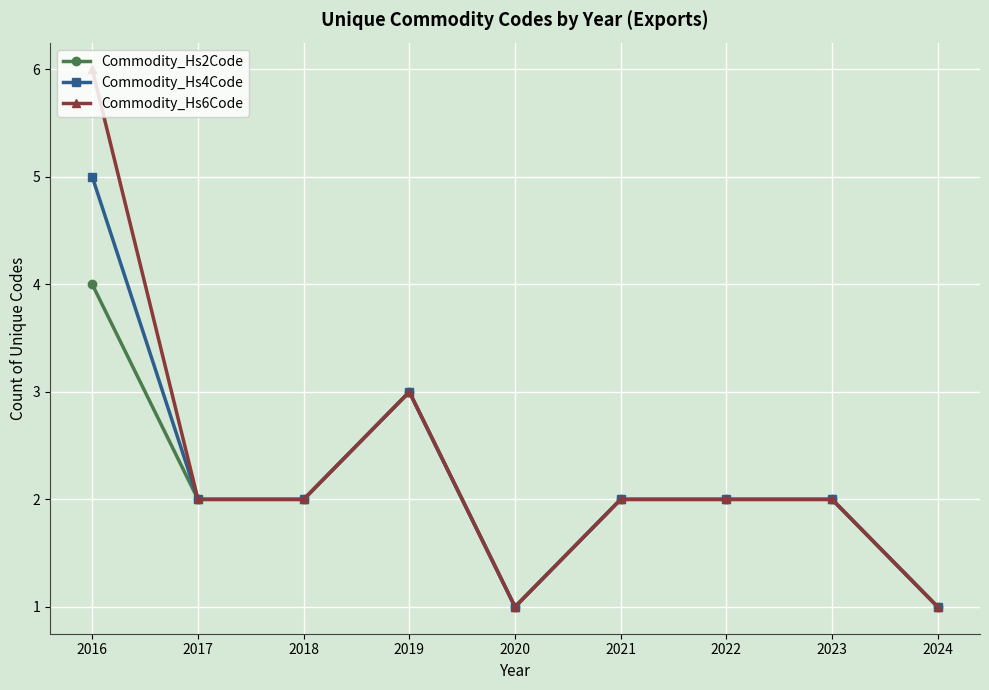

At which category does Commodity_Hs6Code reach its first local peak?

2019